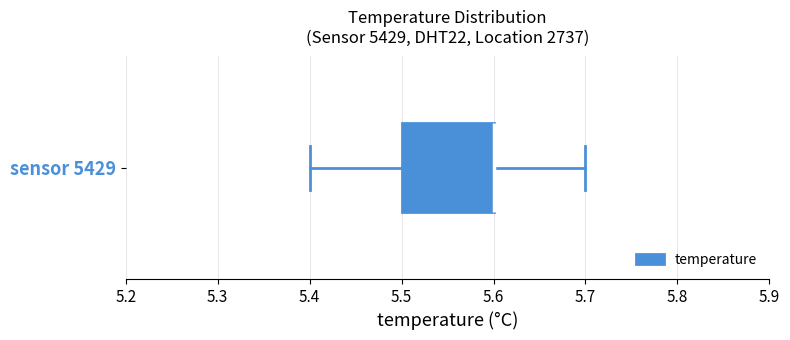

Where does the left whisker of the box for sensor 5429 end on the x-axis? The values are not printed on the chart, so give them approximately, as read against the axis.

5.4